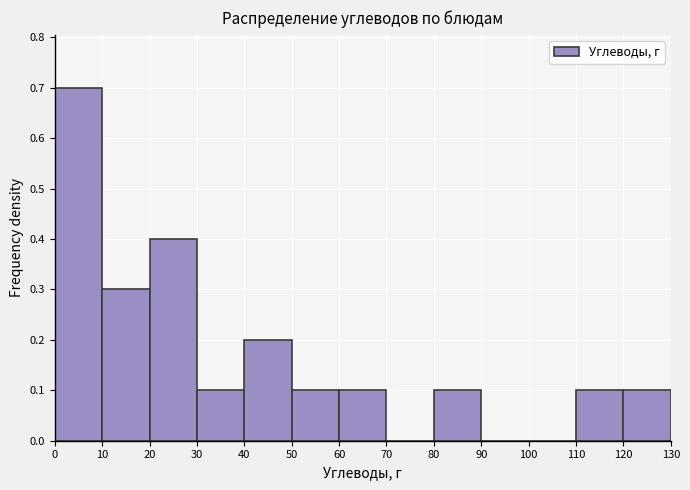

Which range on the x-axis has the tallest bar?

0 to 10